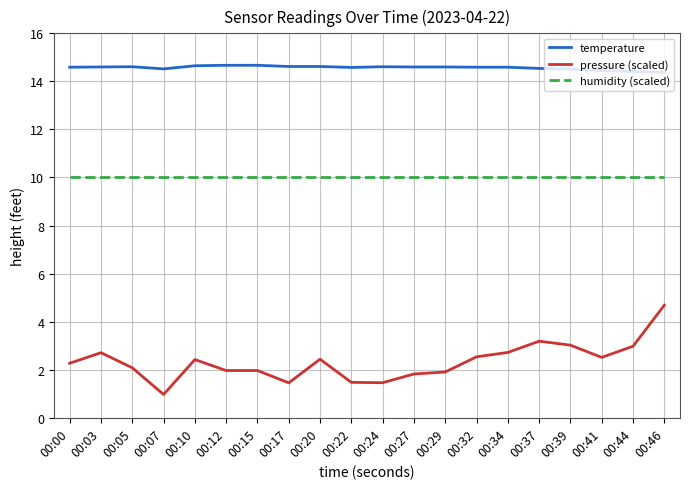

What is the minimum value for humidity (scaled)?

10.0